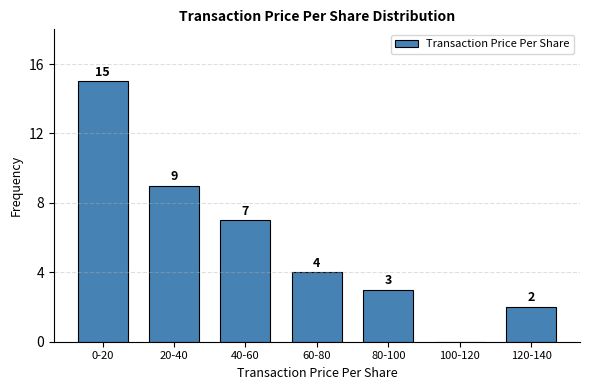

Reading left to right, what are all the values shown in this chart?

0-20=15	20-40=9	40-60=7	60-80=4	80-100=3	100-120=0	120-140=2